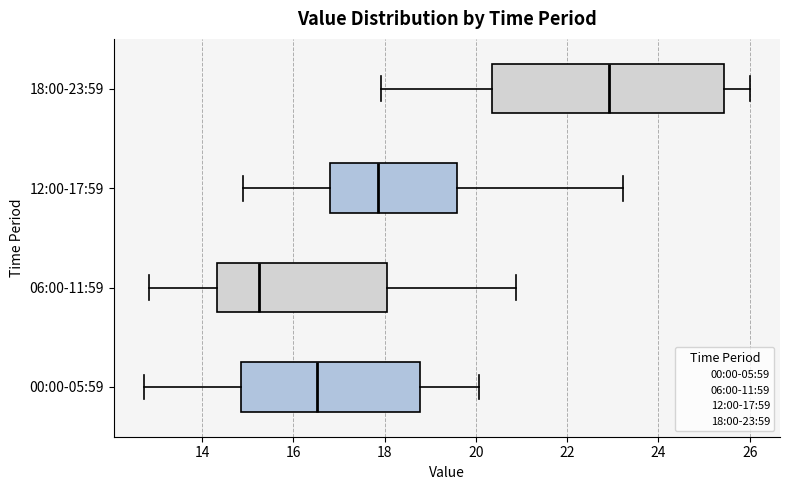

Reading bottom to top, transcribe this box plot: for each box, give where its median line is, the range the box spans, and where its two whiskers end, as read against the x-axis. The values are not printed on the chart, so give them approximately, as read against the axis.

00:00-05:59: median 16.6, box 14.8 to 18.8, whiskers 12.8 to 20.0
06:00-11:59: median 15.2, box 14.4 to 18.0, whiskers 12.8 to 20.8
12:00-17:59: median 17.8, box 16.8 to 19.6, whiskers 15.0 to 23.2
18:00-23:59: median 23.0, box 20.4 to 25.4, whiskers 18.0 to 26.0